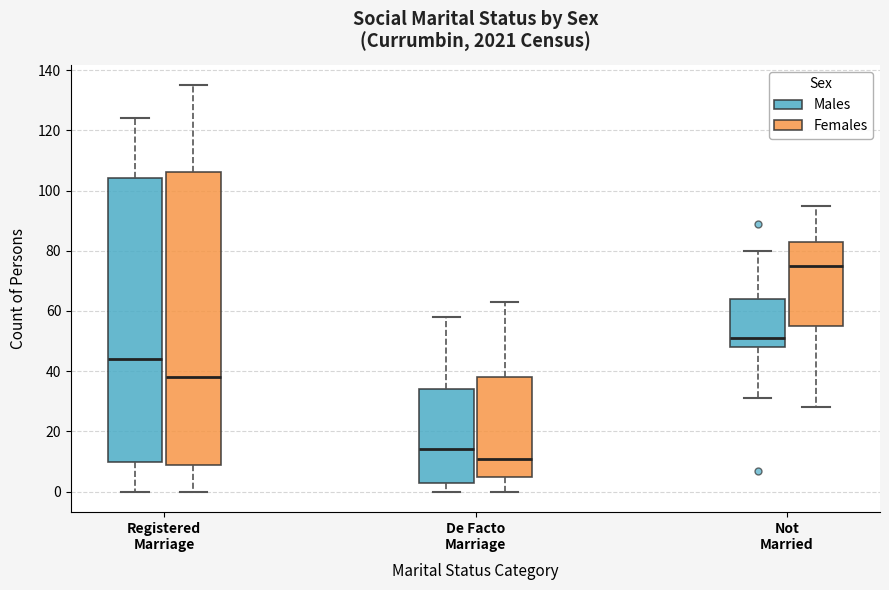

Which box's median line is the lowest?

De Facto Marriage (Females)